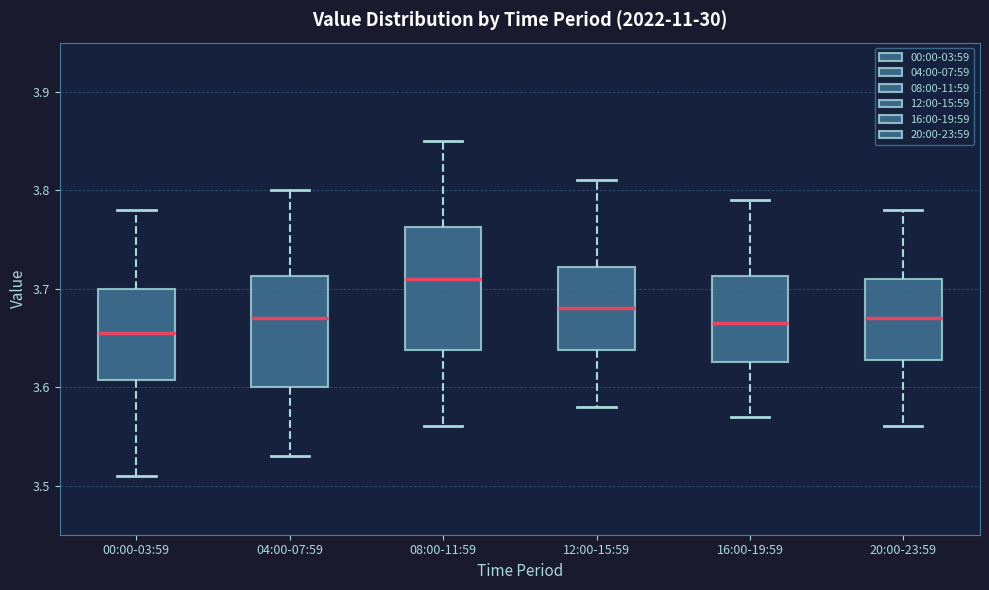

Where is the upper edge of the box for 16:00-19:59 on the y-axis? The values are not printed on the chart, so give them approximately, as read against the axis.

3.71